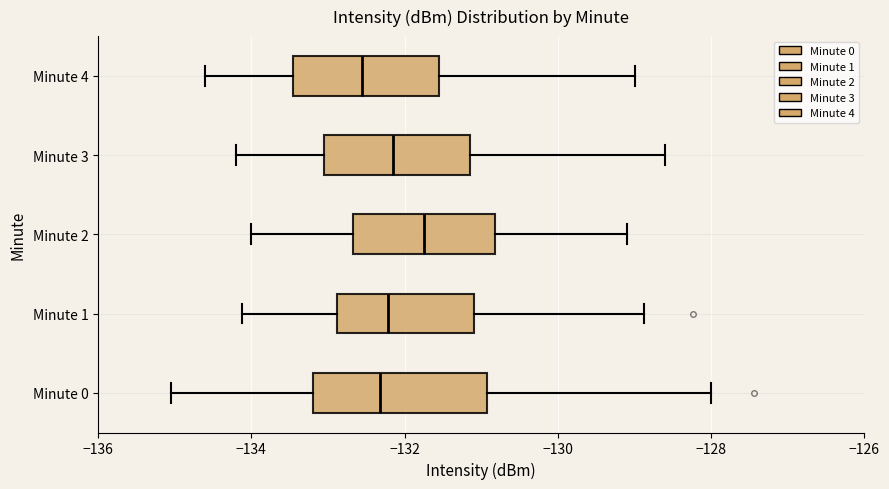

Reading bottom to top, read every box against the x-axis: the position of its median line, the range the box covers, and the ends of its whiskers. The values are not printed on the chart, so give them approximately, as read against the axis.

Minute 0: median -132.4, box -133.2 to -131.0, whiskers -135.0 to -128.0
Minute 1: median -132.2, box -132.8 to -131.0, whiskers -134.2 to -128.8
Minute 2: median -131.8, box -132.6 to -130.8, whiskers -134.0 to -129.0
Minute 3: median -132.2, box -133.0 to -131.2, whiskers -134.2 to -128.6
Minute 4: median -132.6, box -133.4 to -131.6, whiskers -134.6 to -129.0